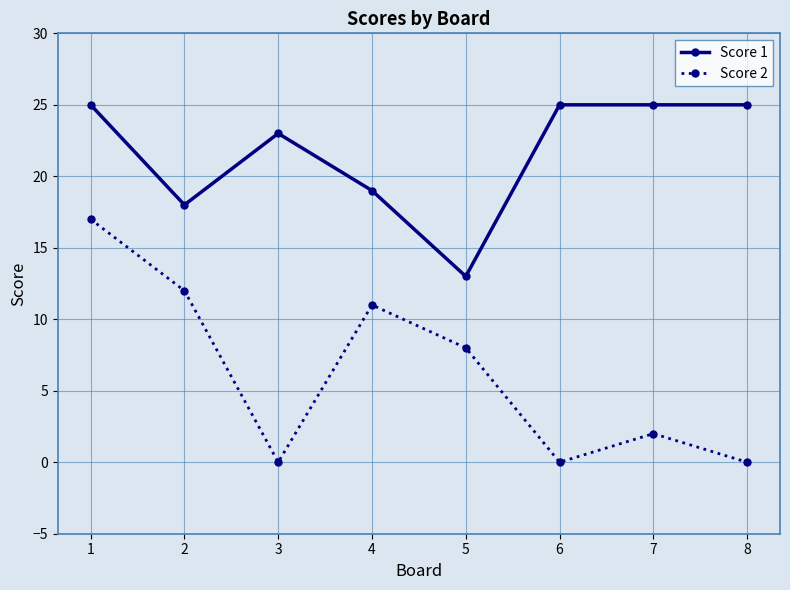

What is the average value of the Score 2 series?

6